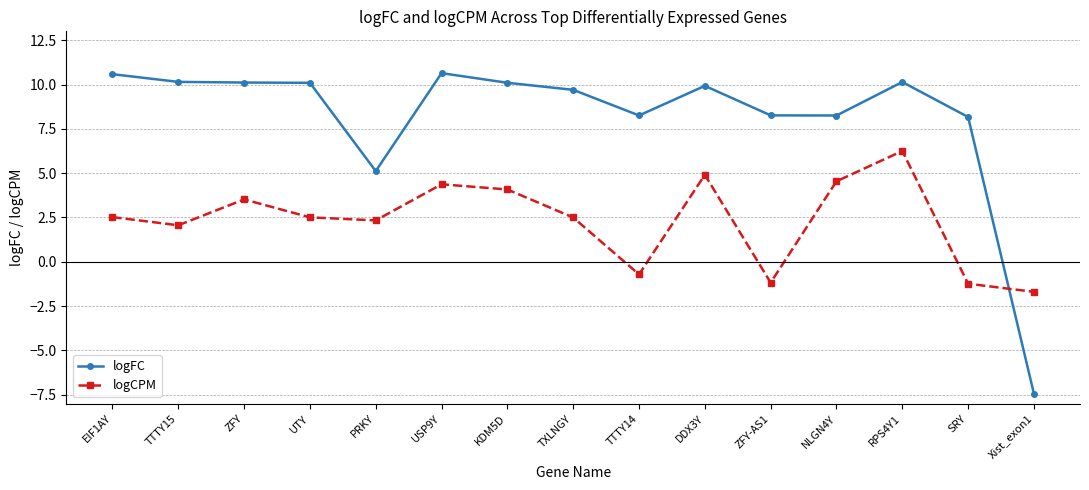

Which series has the widest spread of values?

logFC